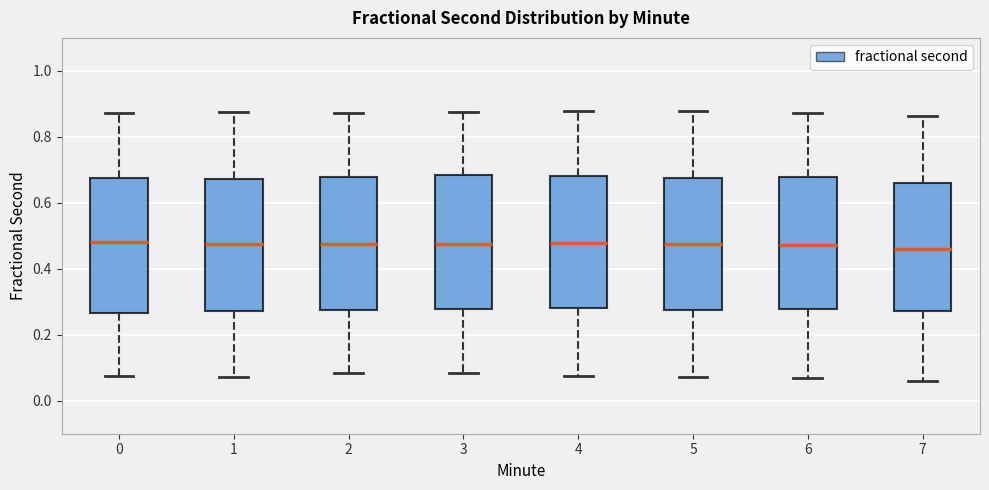

Where does the lower whisker of the box at x = 5 end on the y-axis? The values are not printed on the chart, so give them approximately, as read against the axis.

0.08